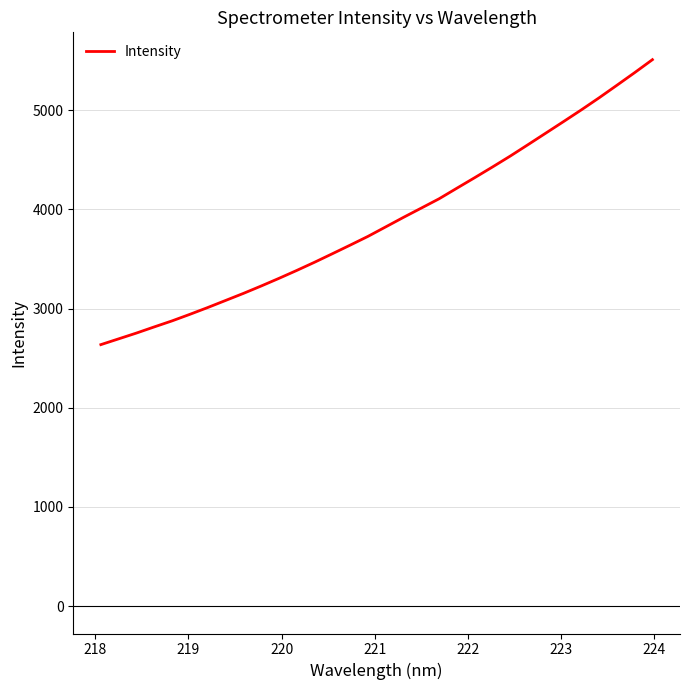

What is the difference between the maximum and minimum values?

2873.0